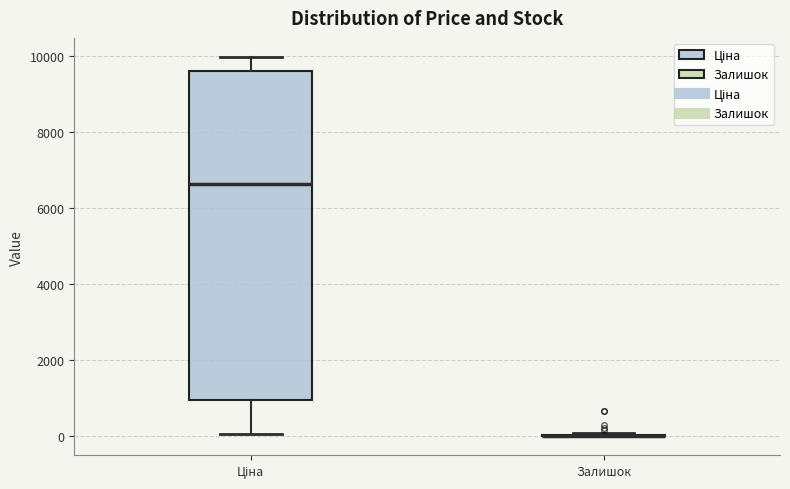

Reading left to right, transcribe this box plot: for each box, give where its median line is, the range the box spans, and where its two whiskers end, as read against the y-axis. The values are not printed on the chart, so give them approximately, as read against the axis.

Ціна: median 6600, box 1000 to 9600, whiskers 0 to 10000
Залишок: box collapsed to a line at 0, whiskers 0 to 0